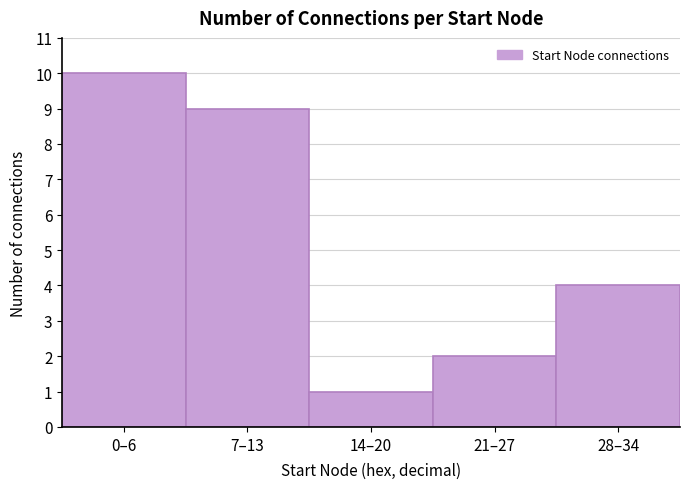

Reading left to right, what are all the values shown in this chart?

10	9	1	2	4